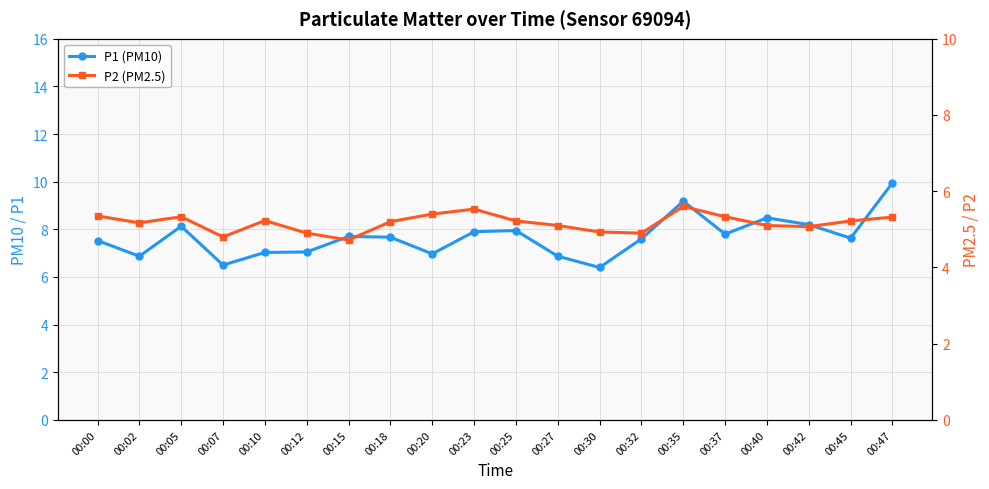

At which category is the sum across all series the highest?

00:47